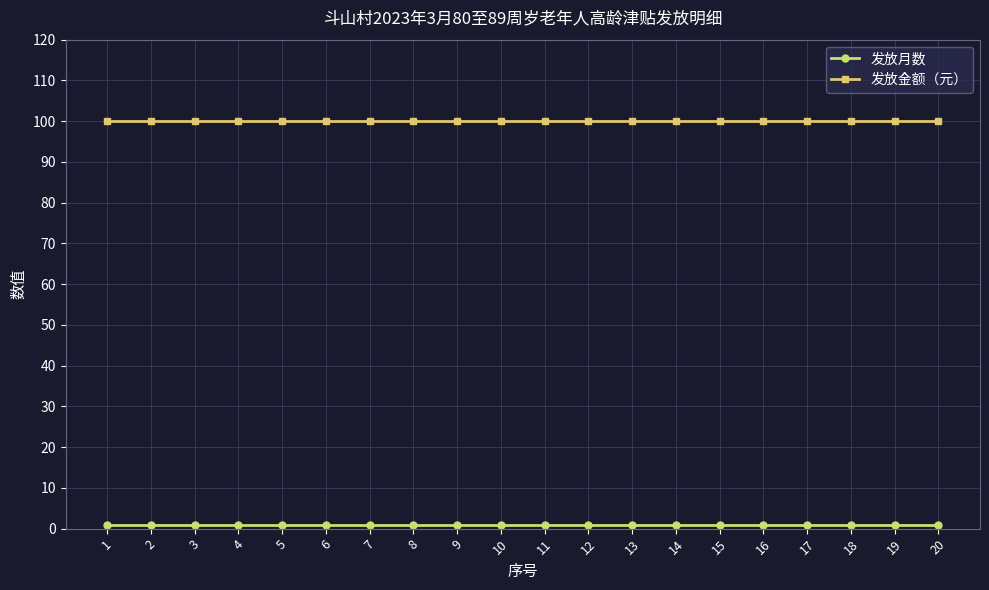

Is it true that 发放金额（元） equals 100 at 3?

True